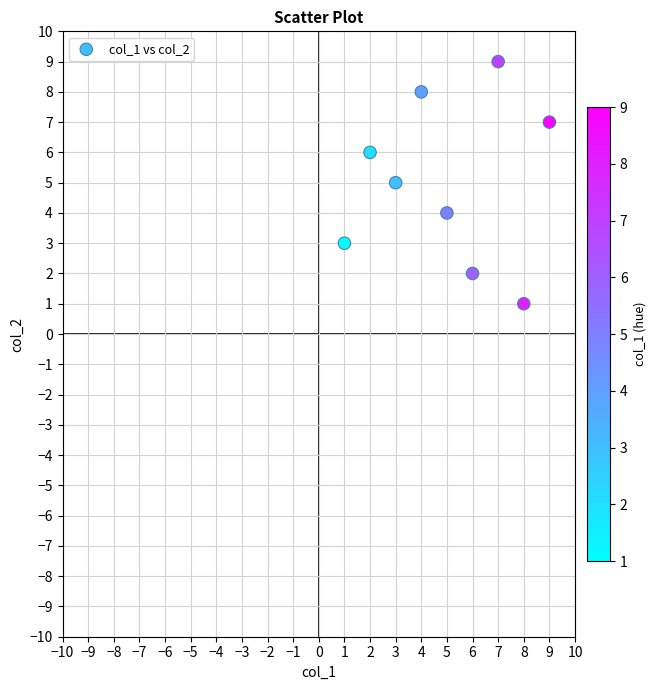

What is the average X value?

5